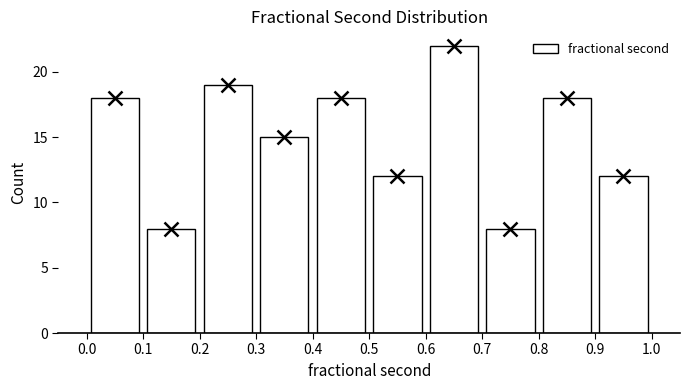

Over which range of the x-axis is the bar tallest?

0.6 to 0.7